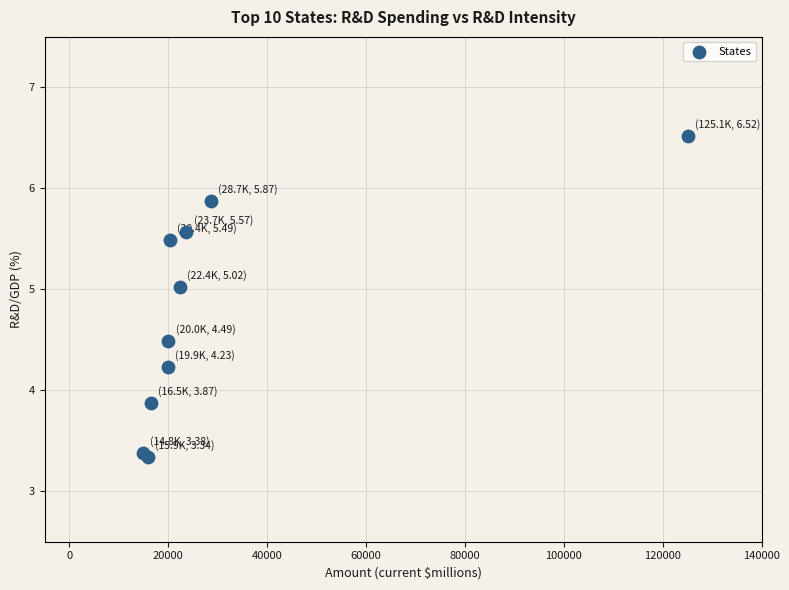

What Y value in the scatter plot is closest to 4?

3.9